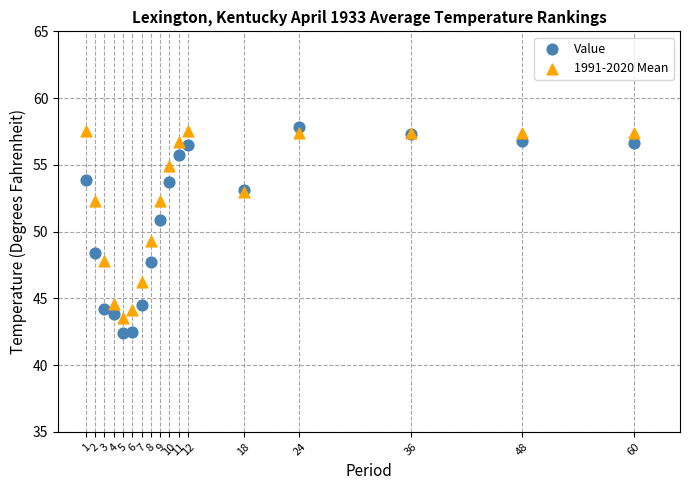

What are all the series names shown in the legend?

Value, 1991-2020 Mean